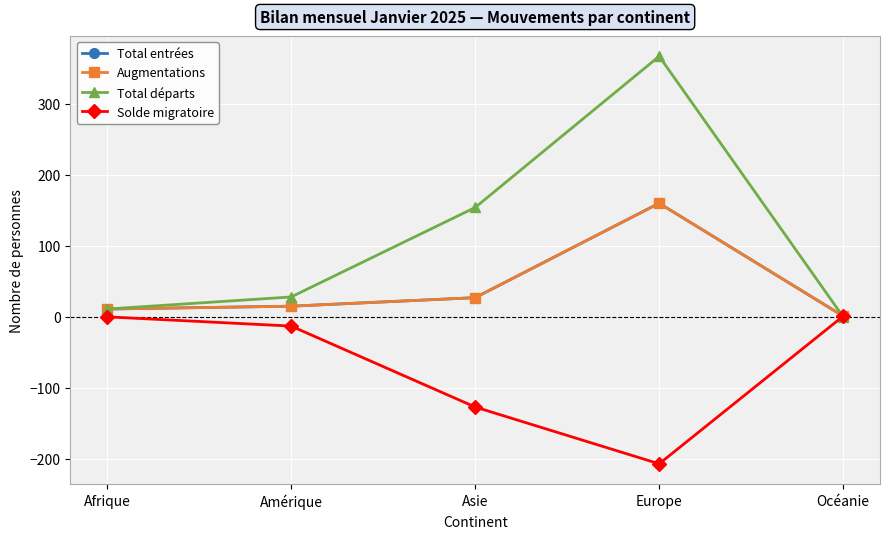

What is the sum of the Total départs values at Afrique and Asie?

165